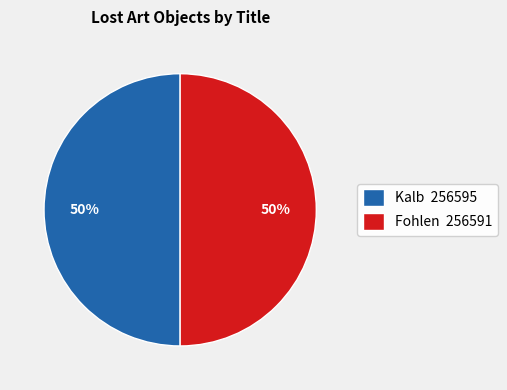

Do Kalb 256595 and Fohlen 256591 together represent more than half of the pie?

Yes